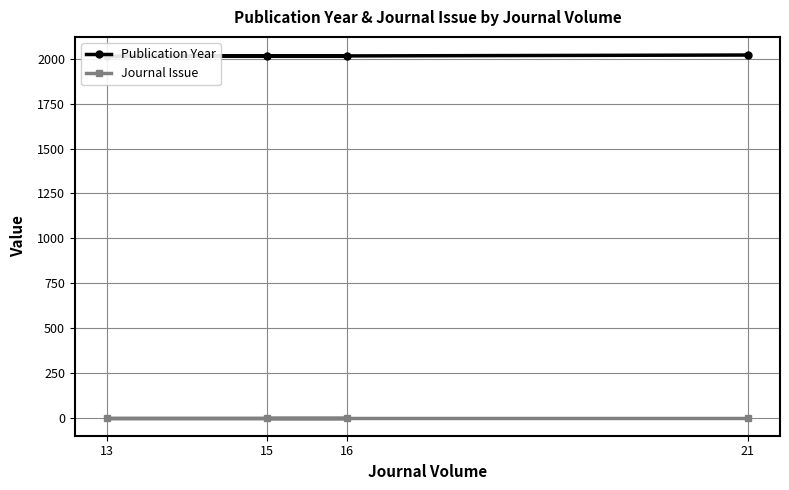

How many series are shown in this chart?

2